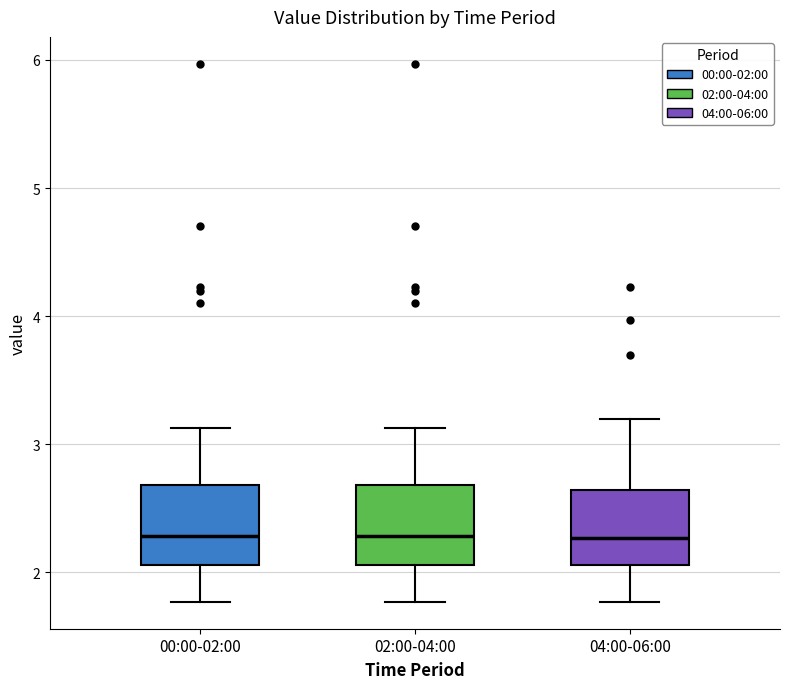

Reading left to right, read every box against the y-axis: the position of its median line, the range the box covers, and the ends of its whiskers. The values are not printed on the chart, so give them approximately, as read against the axis.

00:00-02:00: median 2.3, box 2.1 to 2.7, whiskers 1.8 to 3.1
02:00-04:00: median 2.3, box 2.1 to 2.7, whiskers 1.8 to 3.1
04:00-06:00: median 2.3, box 2.1 to 2.6, whiskers 1.8 to 3.2